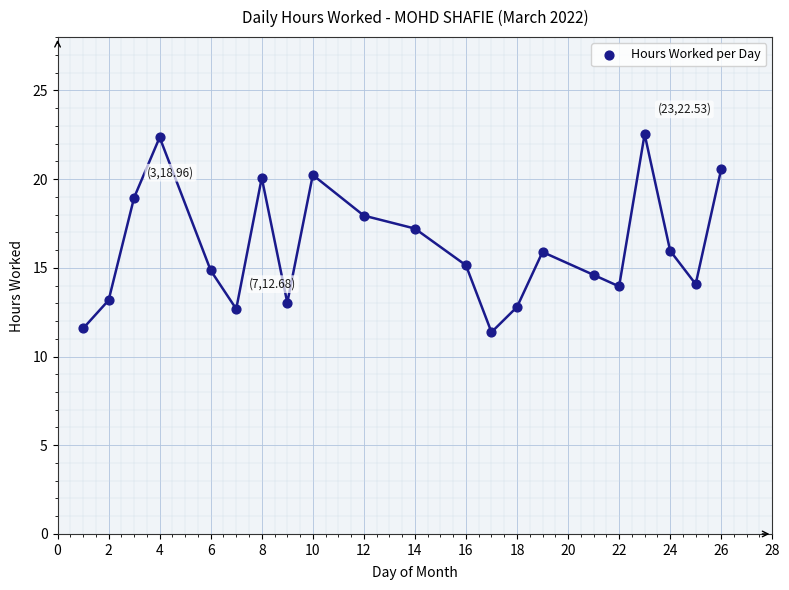

What is the range of X values (max minus min)?

25.0